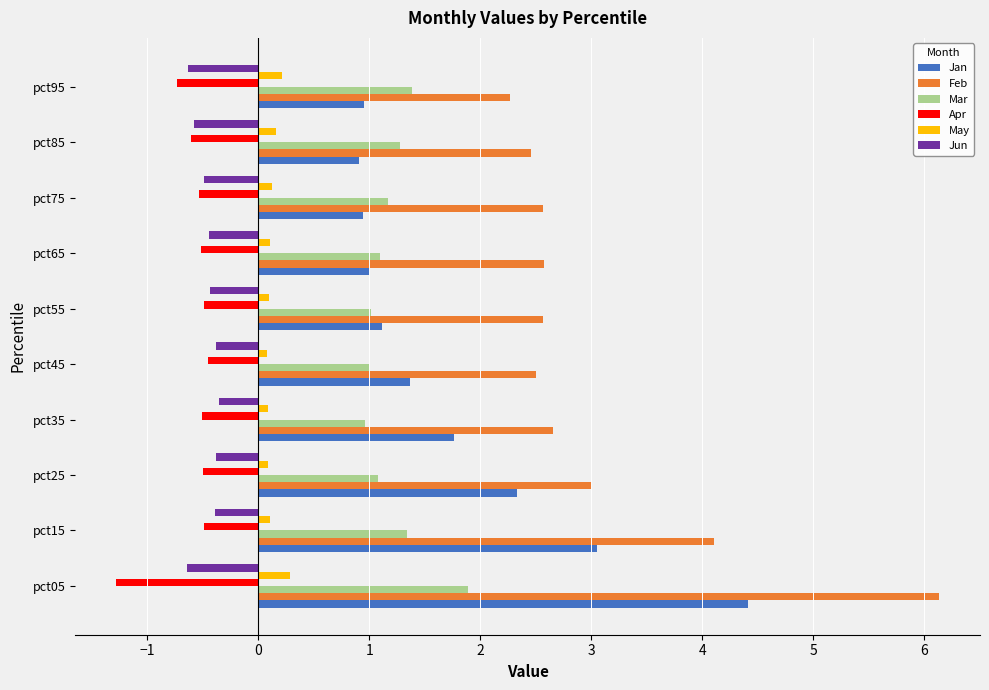

At how many categories does at least one series exceed 2?

10